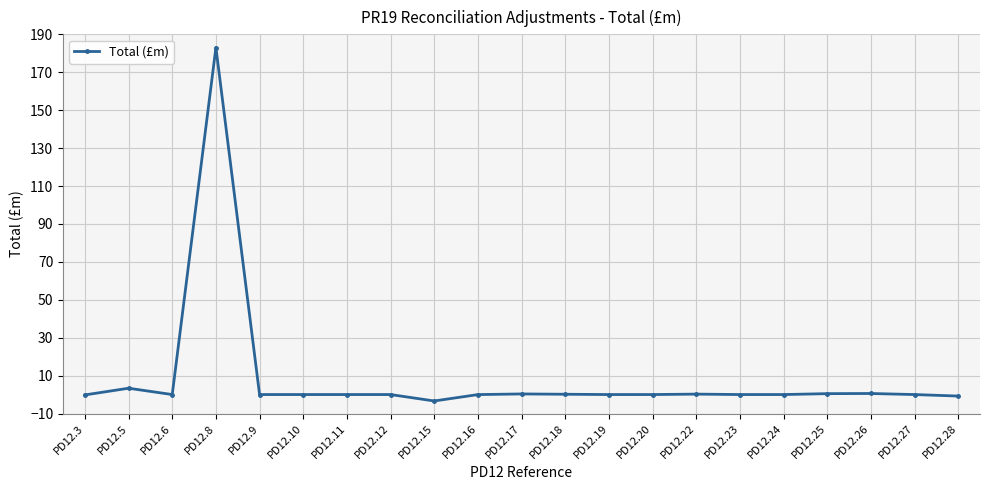

At which label is the value closest to 89?

PD12.5